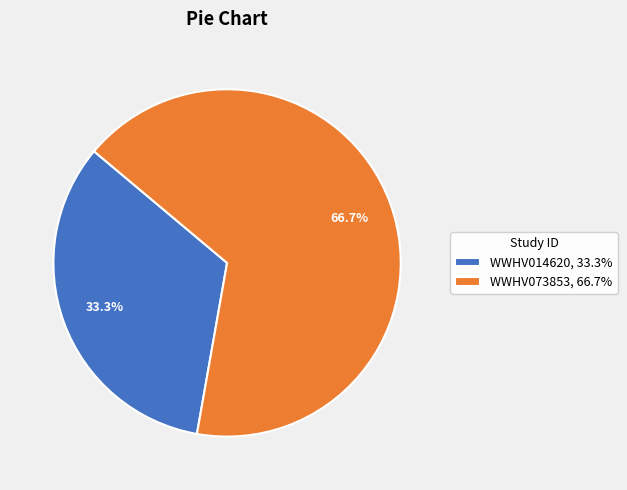

What percentage is the WWHV073853 slice, to the nearest percent?

67%